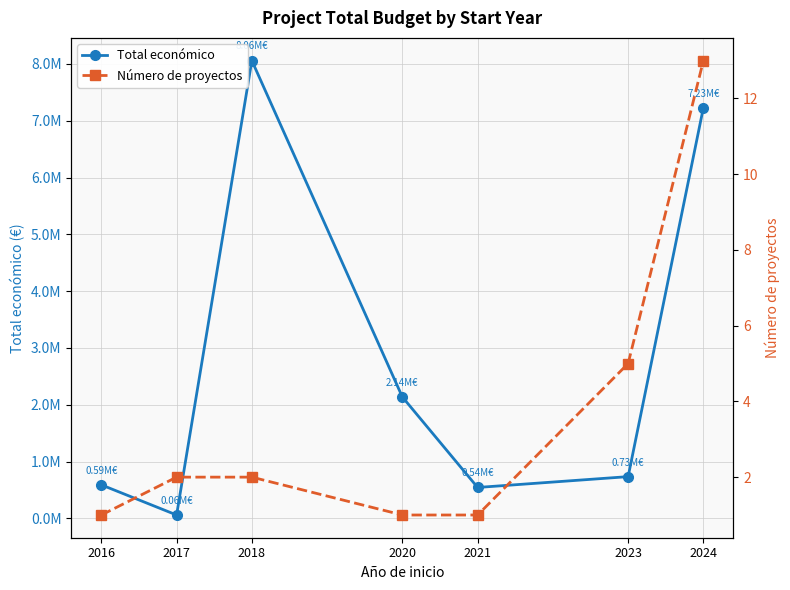

How many interior local peaks does the Total económico series have?

1